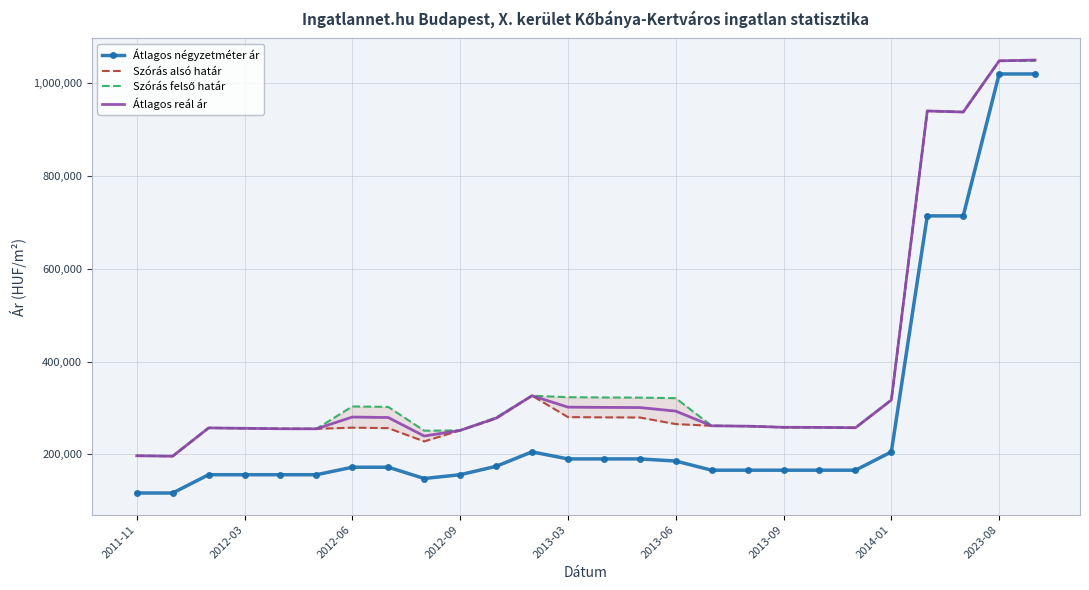

What is the lowest value of the Átlagos reál ár series?

196153